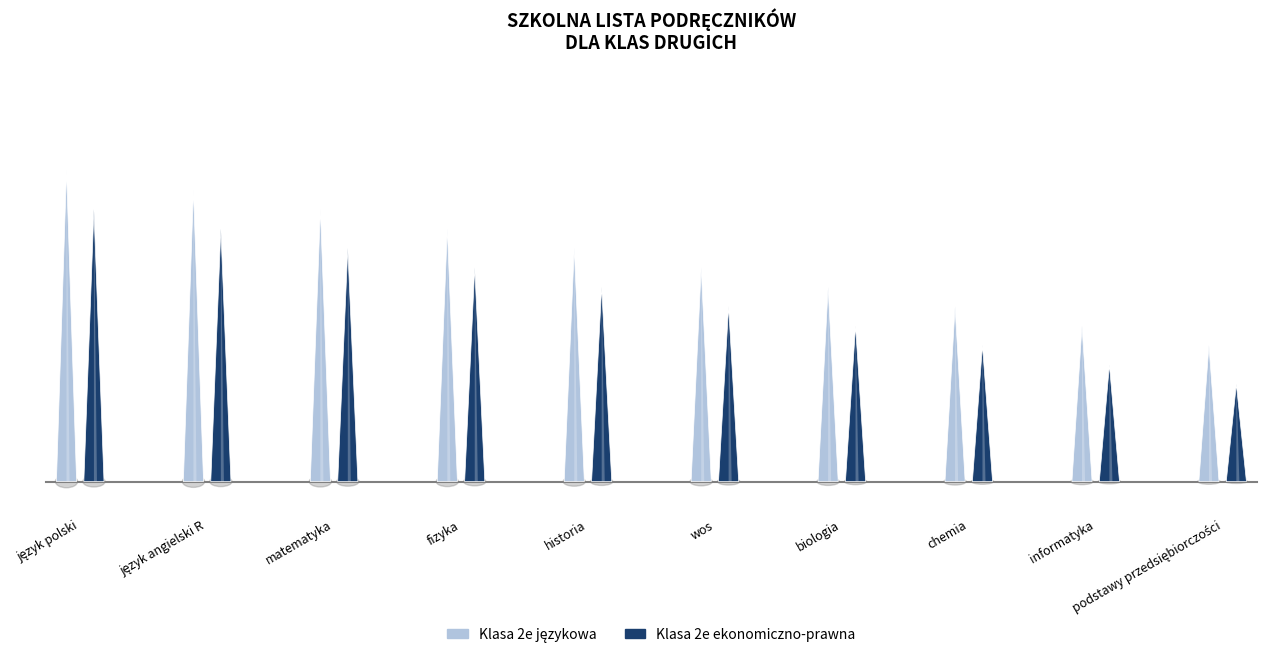

Reading left to right, list all the values displayed in this chart.

Klasa 2e językowa: 16	15	14	13	12	11	10	9	8	7
Klasa 2e ekonomiczno-prawna: 14	13	12	11	10	9	8	7	6	5